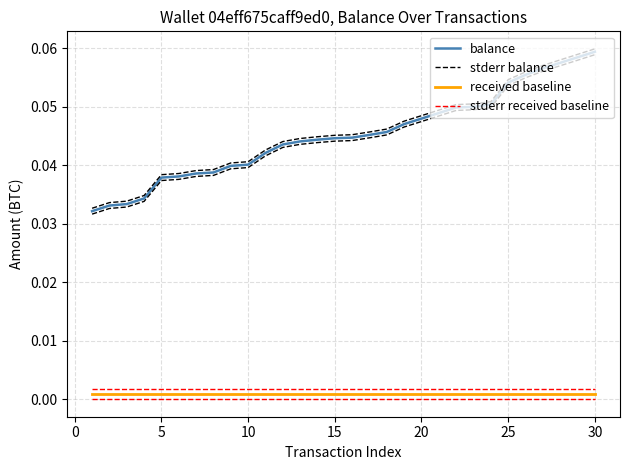

True or false: received baseline and balance cross at least once.

False